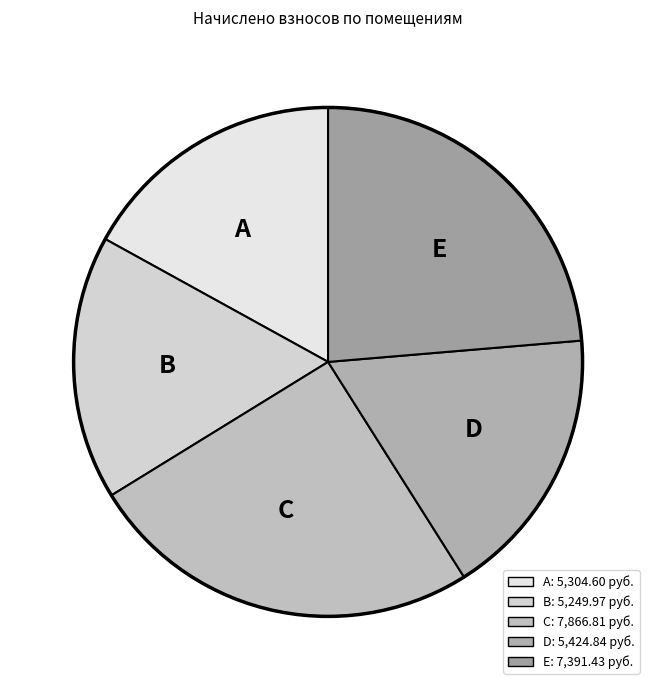

Between C and D, which is larger?

C